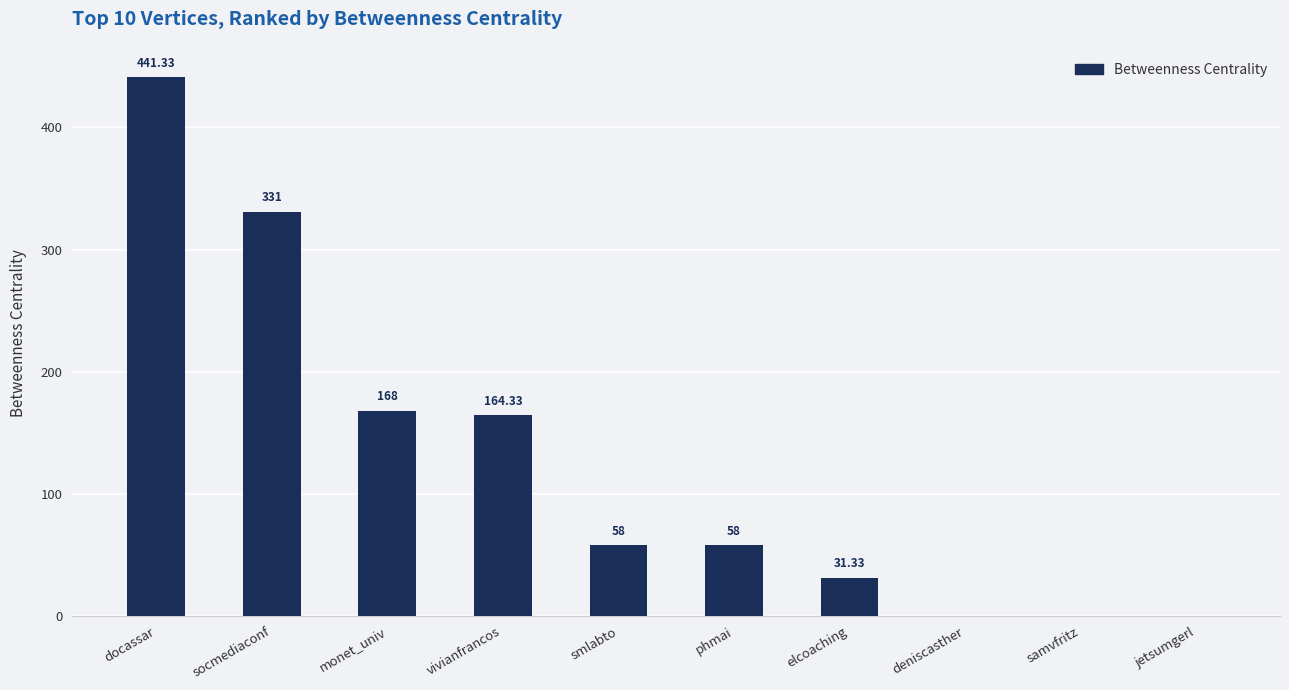

Which category has the highest value across all series?

docassar